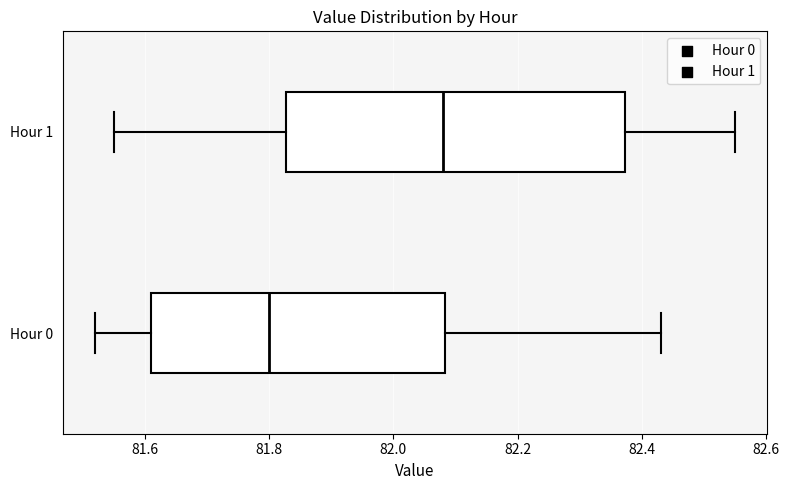

Reading bottom to top, transcribe this box plot: for each box, give where its median line is, the range the box spans, and where its two whiskers end, as read against the x-axis. The values are not printed on the chart, so give them approximately, as read against the axis.

Hour 0: median 81.80, box 81.62 to 82.08, whiskers 81.52 to 82.44
Hour 1: median 82.08, box 81.82 to 82.38, whiskers 81.56 to 82.56